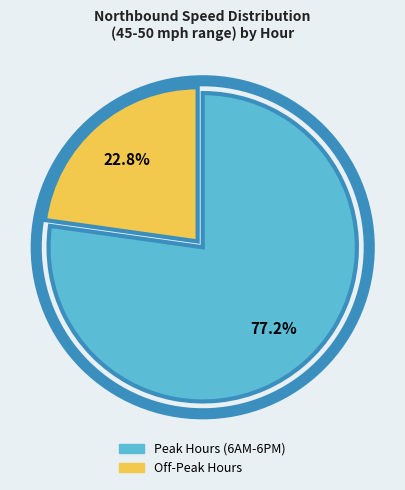

Does any single category account for the majority?

Yes